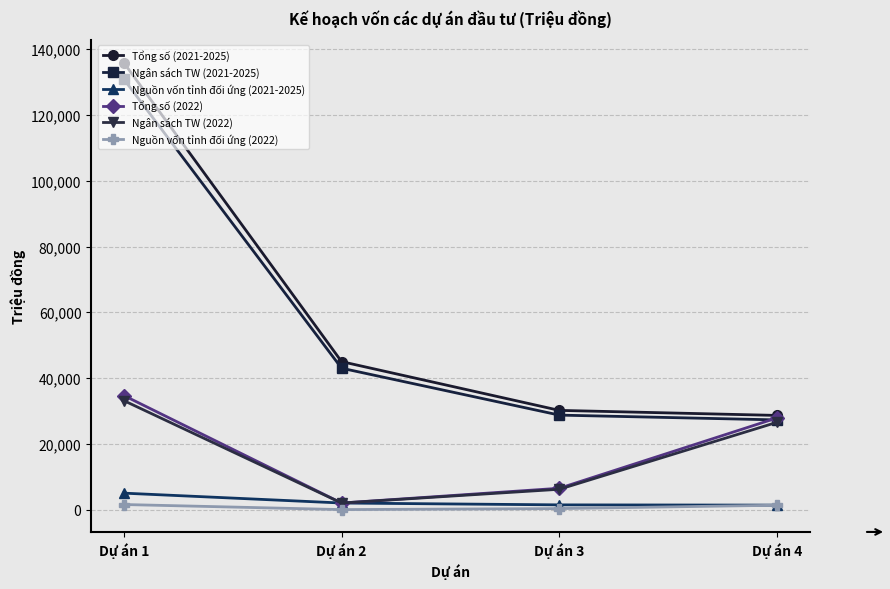

What is the sum of all Nguồn vốn tỉnh đối ứng (2021-2025) values?

9802.6